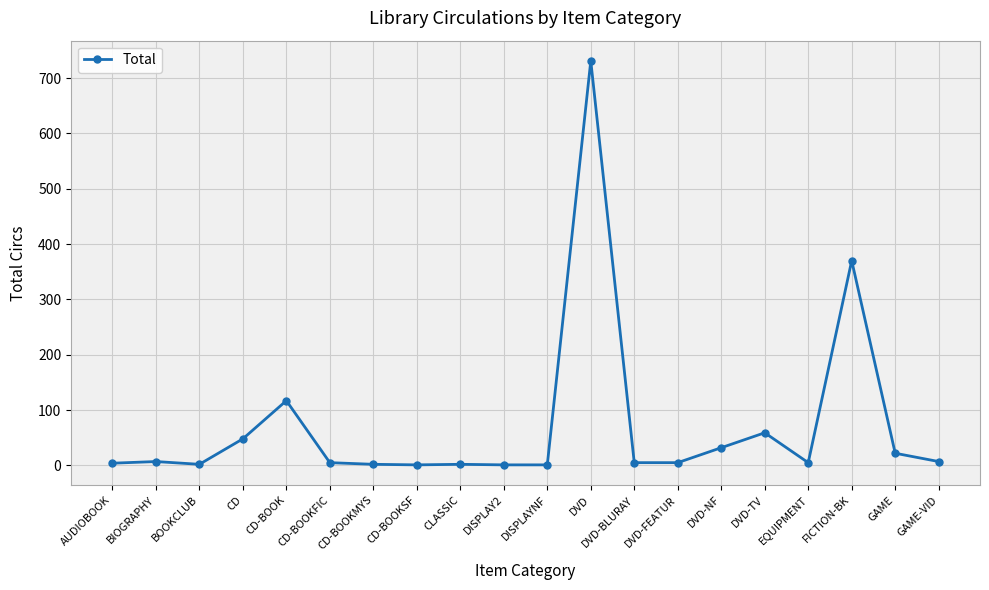

How many data points does each series have?

20